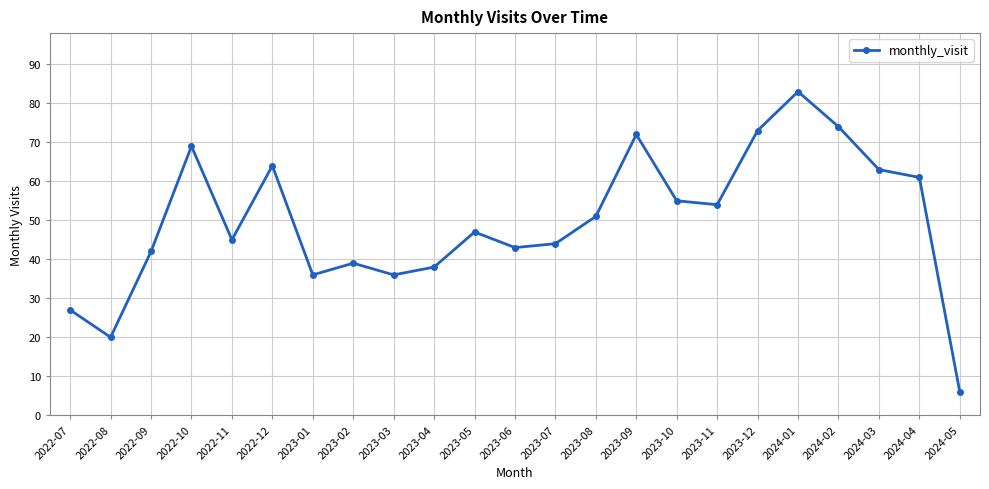

What is the label of the 12th point from the left?

2023-06